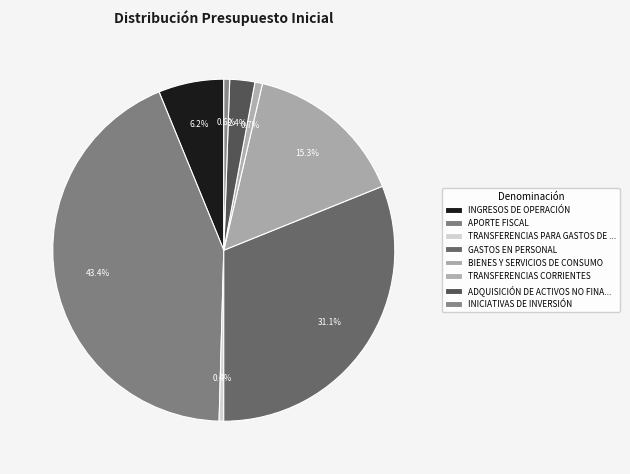

How many slices are in this pie chart?

8